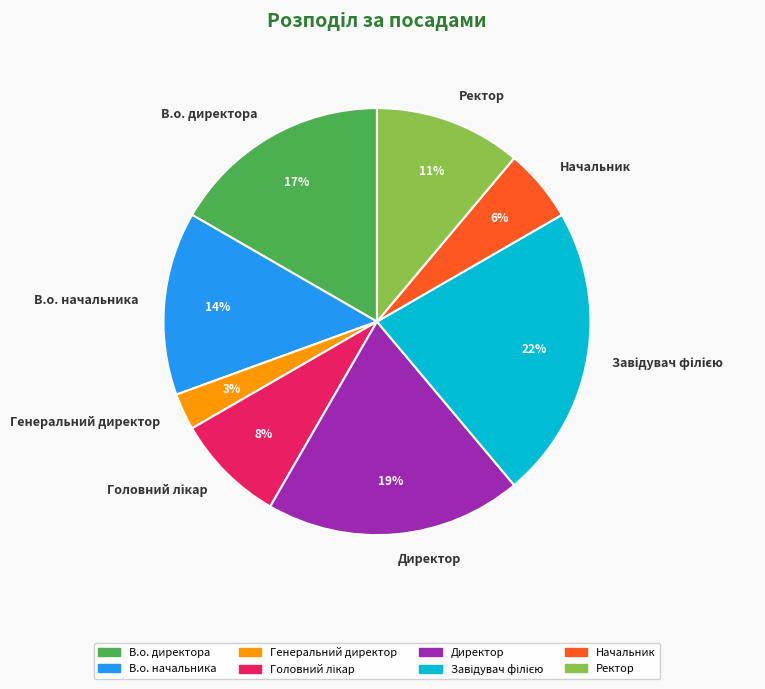

Does any single category account for the majority?

No